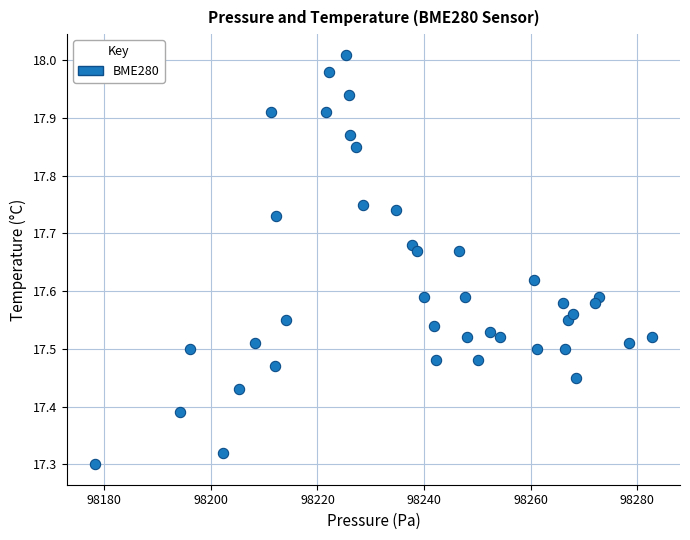

What is the range of X values (max minus min)?

104.6